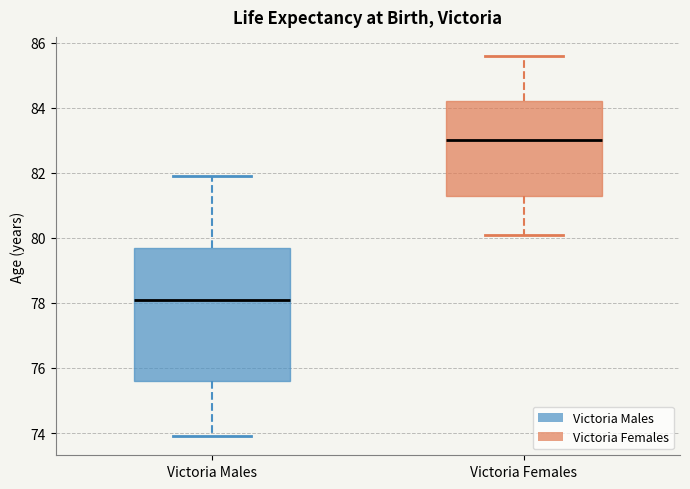

Where does the median line of the box for Victoria Females sit on the y-axis? The values are not printed on the chart, so give them approximately, as read against the axis.

83.0